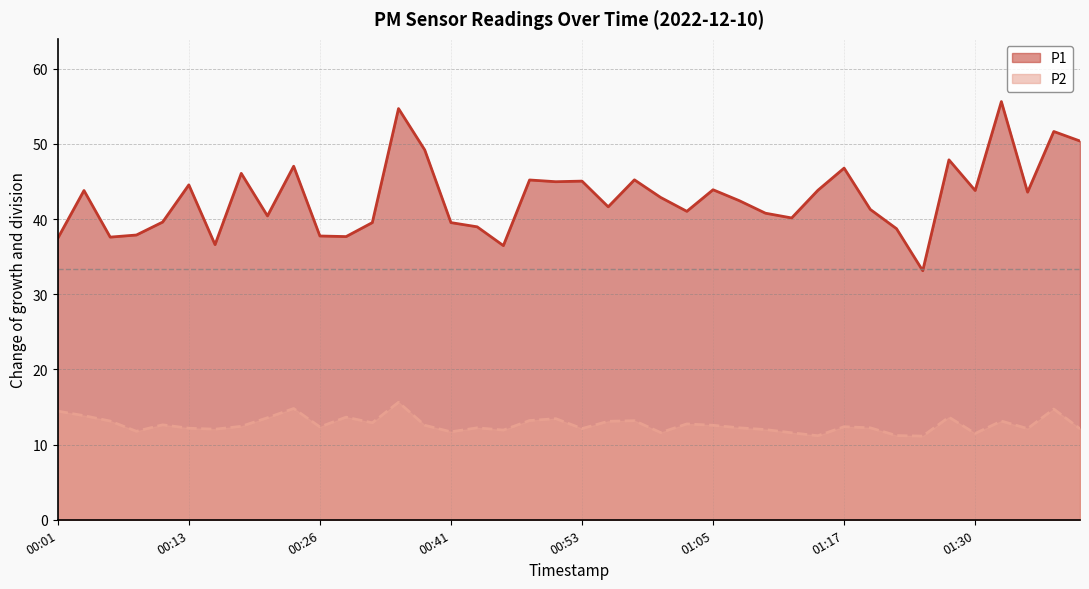

Where does the P1 series first go above 42?

00:03